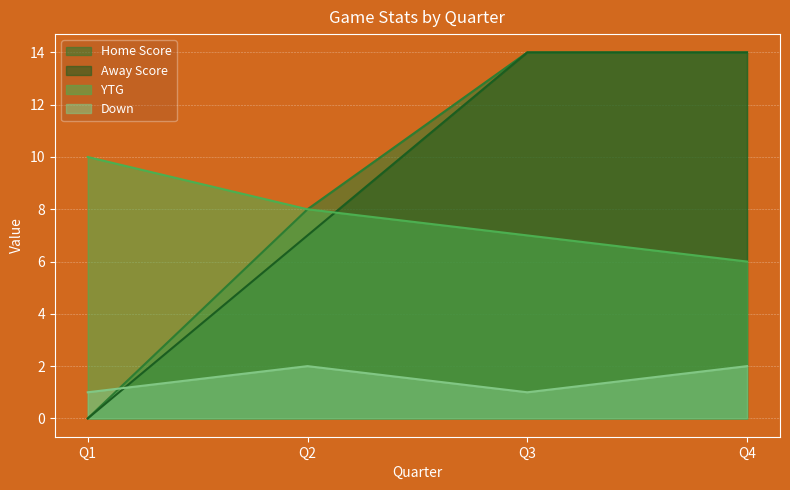

What is the spread (max minus min) of values at Q2?

6